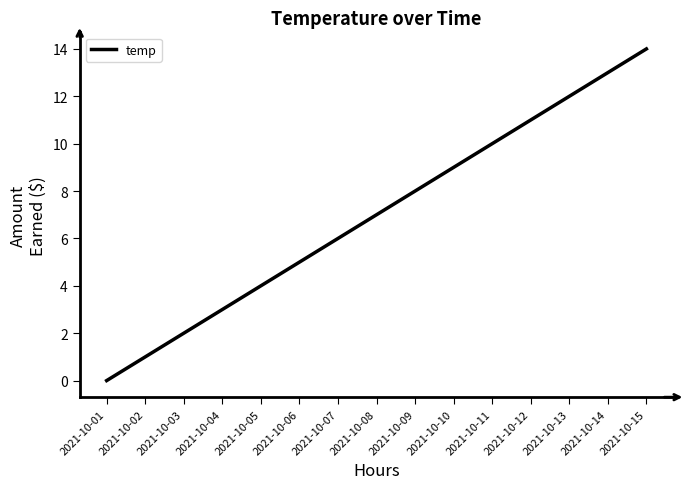

Count the number of data series in this chart.

1